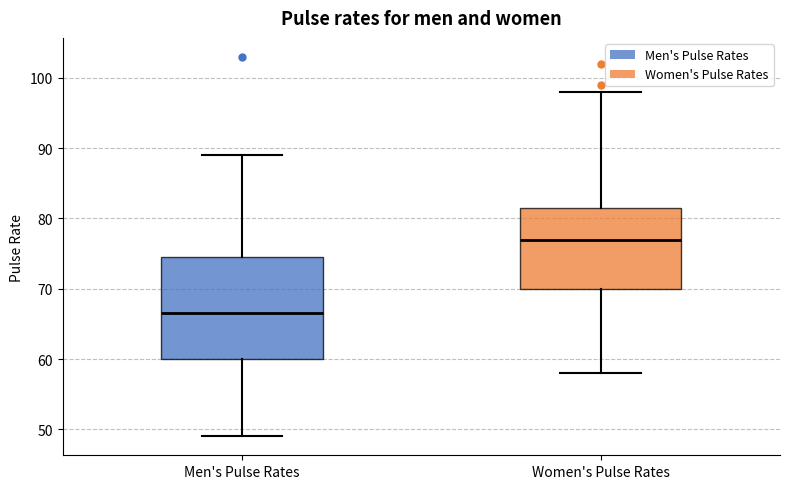

Where does the median line of the box for Men's Pulse Rates sit on the y-axis? The values are not printed on the chart, so give them approximately, as read against the axis.

67